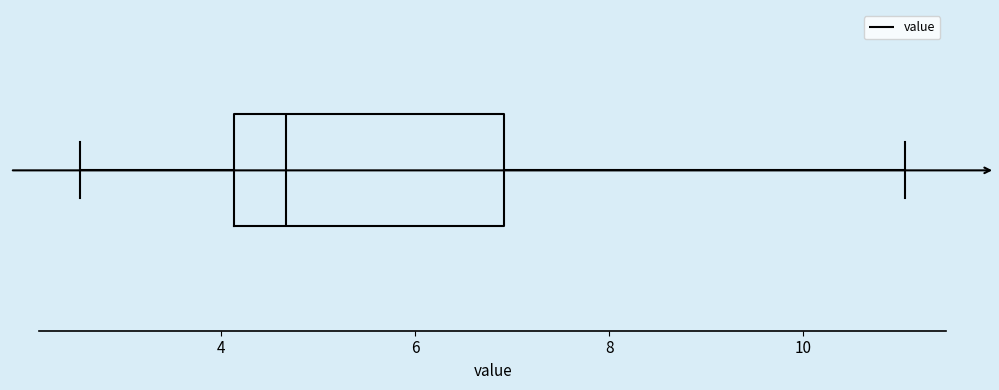

Where is the left edge of the box on the x-axis? The values are not printed on the chart, so give them approximately, as read against the axis.

4.2